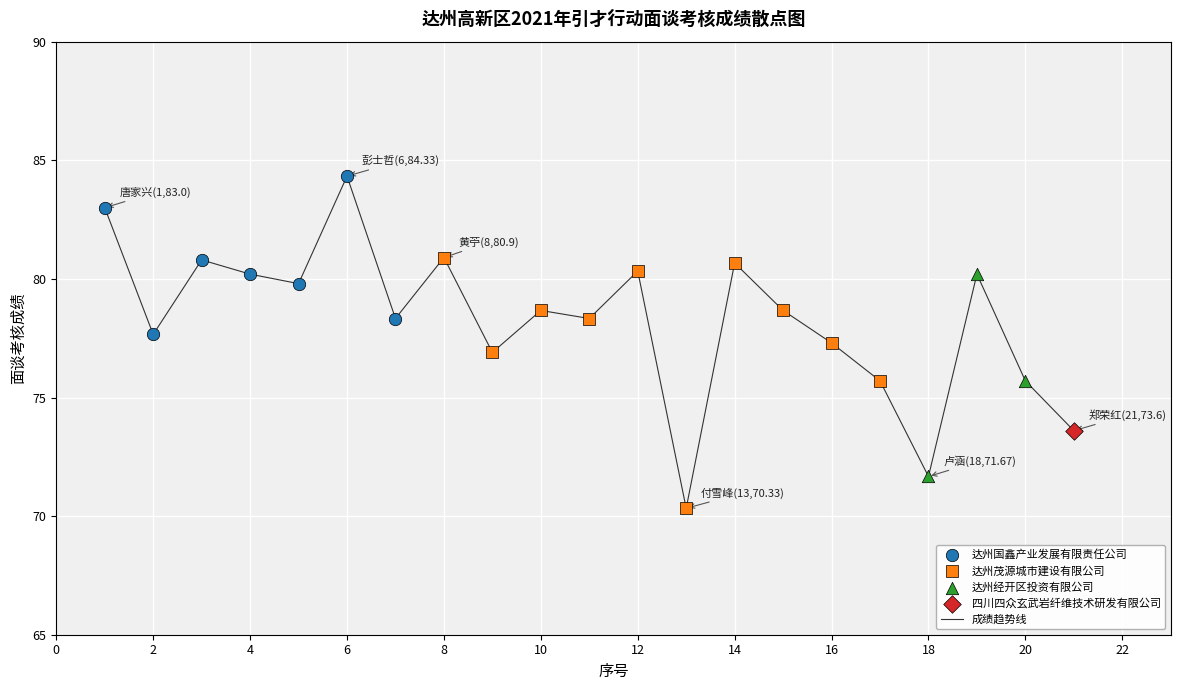

What is the minimum value shown in the chart?

70.3